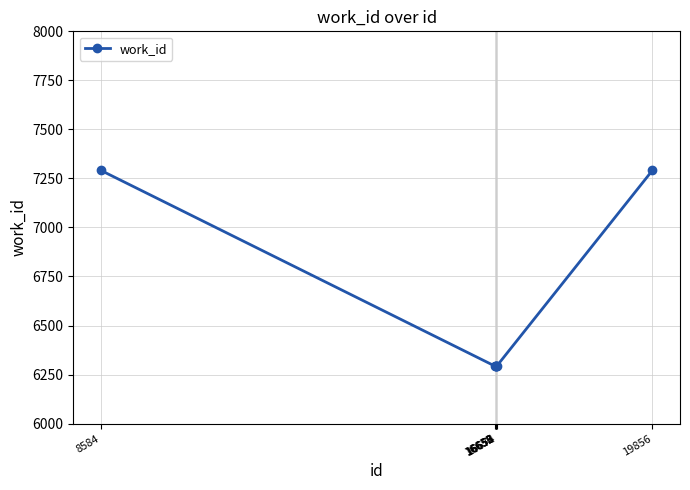

What is the value of the 1st point from the left?

7291